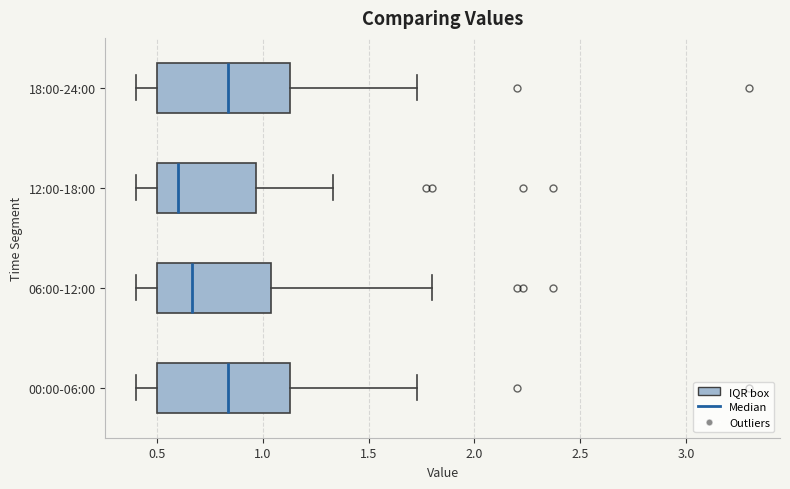

Reading bottom to top, read every box against the x-axis: the position of its median line, the range the box covers, and the ends of its whiskers. The values are not printed on the chart, so give them approximately, as read against the axis.

00:00-06:00: median 0.85, box 0.50 to 1.15, whiskers 0.40 to 1.75
06:00-12:00: median 0.65, box 0.50 to 1.05, whiskers 0.40 to 1.80
12:00-18:00: median 0.60, box 0.50 to 0.95, whiskers 0.40 to 1.35
18:00-24:00: median 0.85, box 0.50 to 1.15, whiskers 0.40 to 1.75